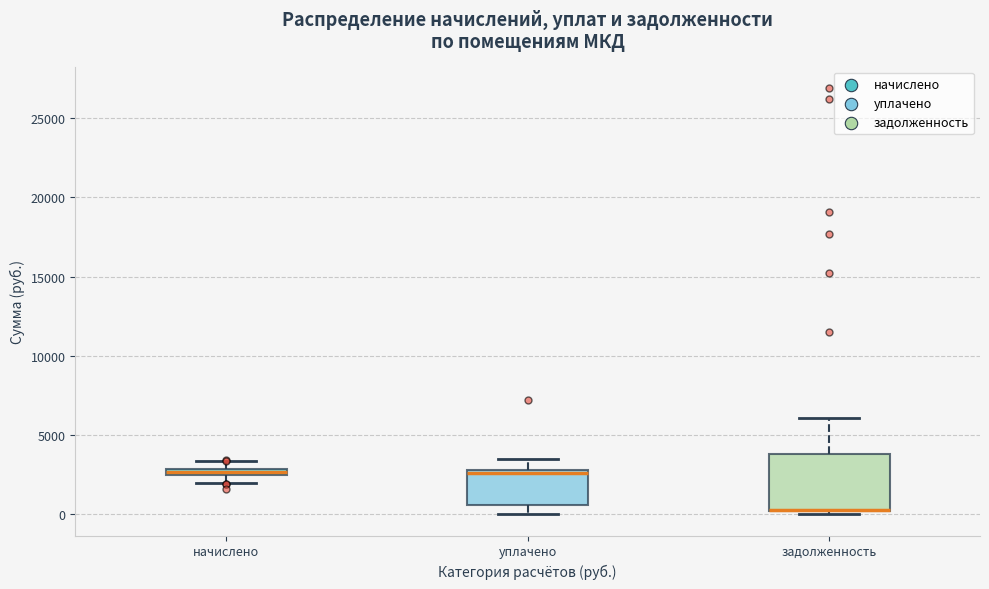

Which box is the tallest, from its lower edge to its upper edge?

задолженность